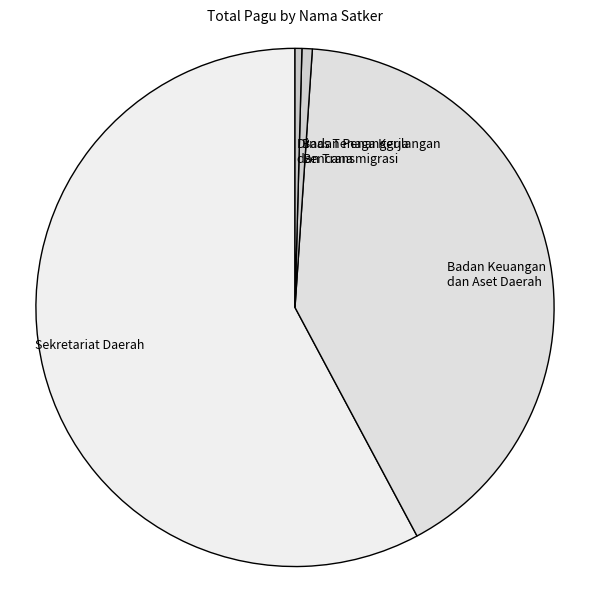

Between Sekretariat Daerah and Badan Keuangan dan Aset Daerah, which is larger?

Sekretariat Daerah